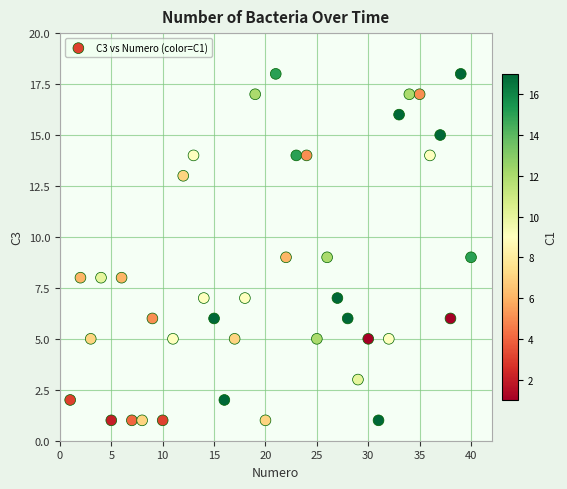

What is the range of X values (max minus min)?

39